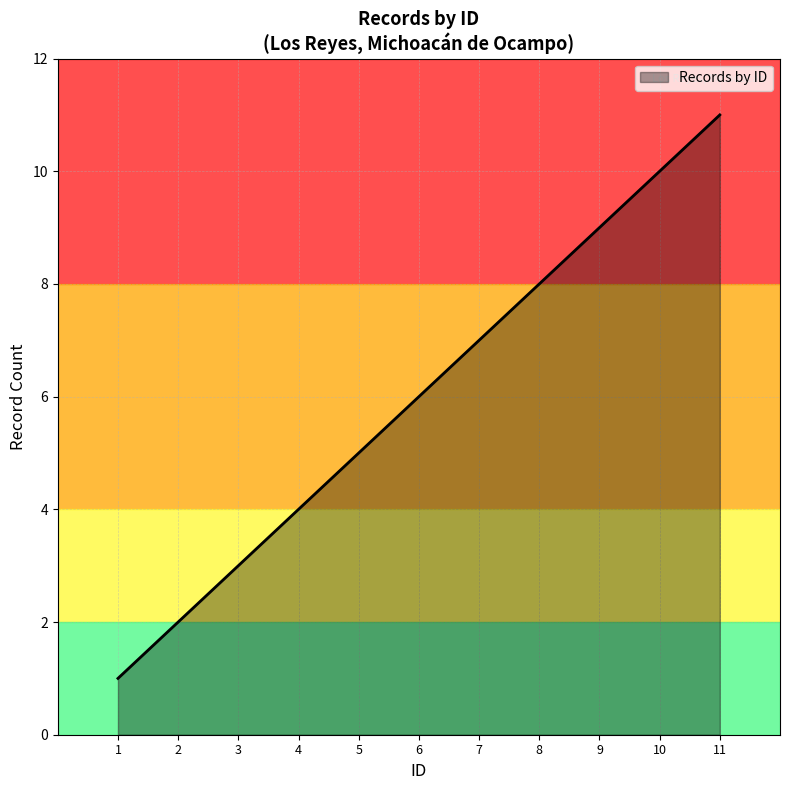

What is the smallest value displayed?

1